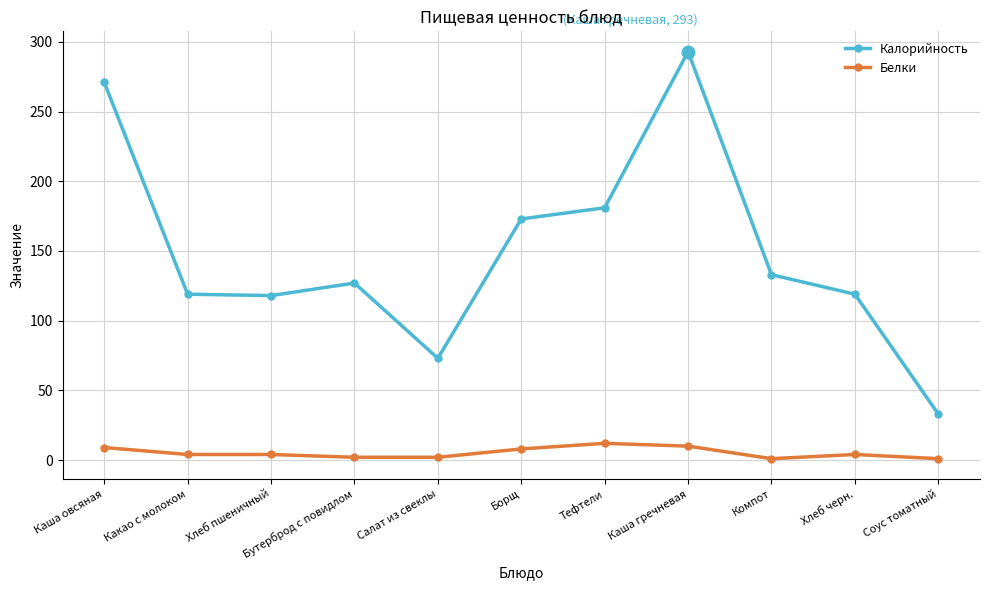

The value of Белки at Какао с молоком is 4. True or false?

True